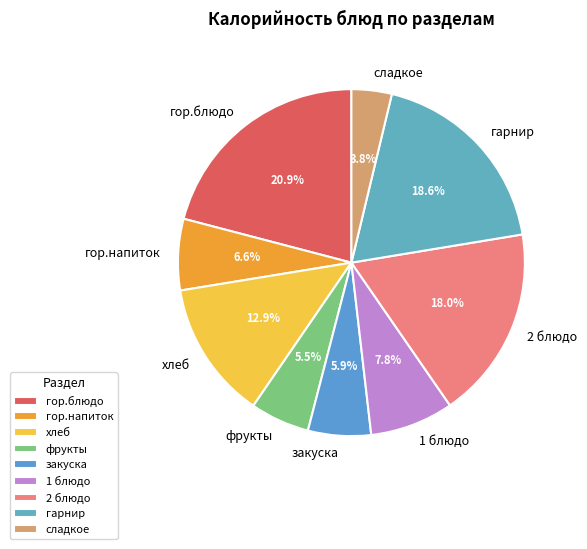

Which has a higher value, 1 блюдо or гарнир?

гарнир